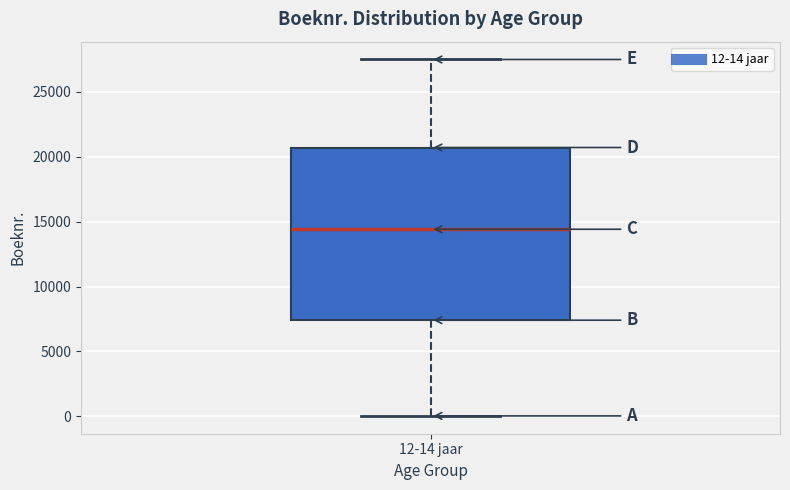

Where does the upper whisker of the box for 12-14 jaar end on the y-axis? The values are not printed on the chart, so give them approximately, as read against the axis.

27500